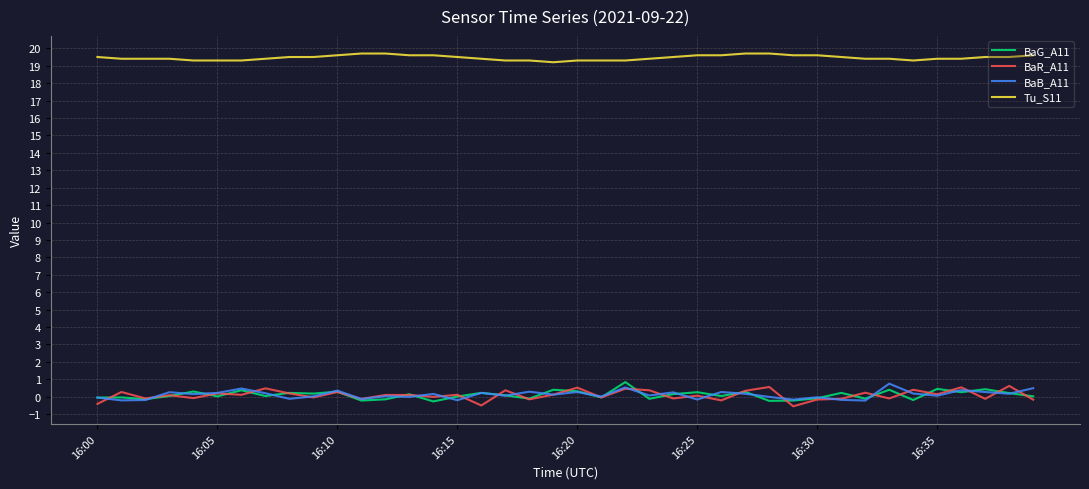

What is the difference between the maximum and minimum values in the BaG_A11 series?

1.1